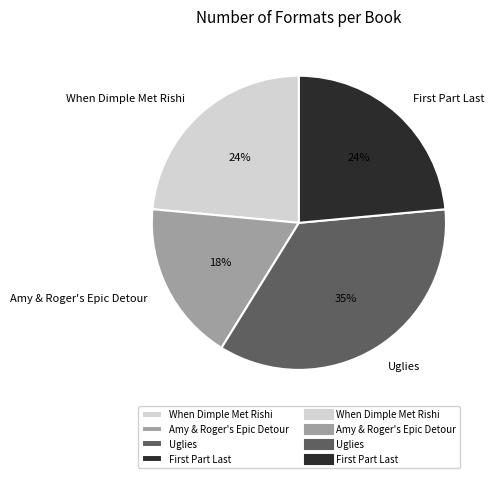

To the nearest percent, what is the average slice percentage?

25%